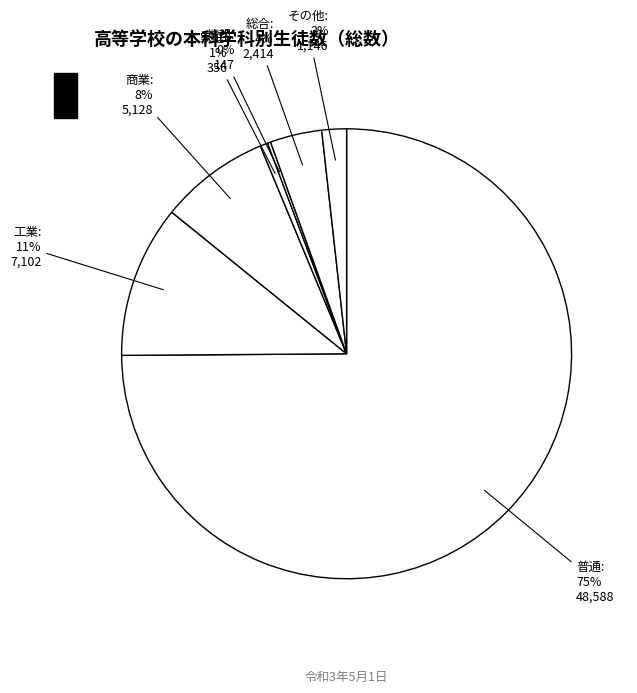

To the nearest percent, what is the average slice percentage?

14%